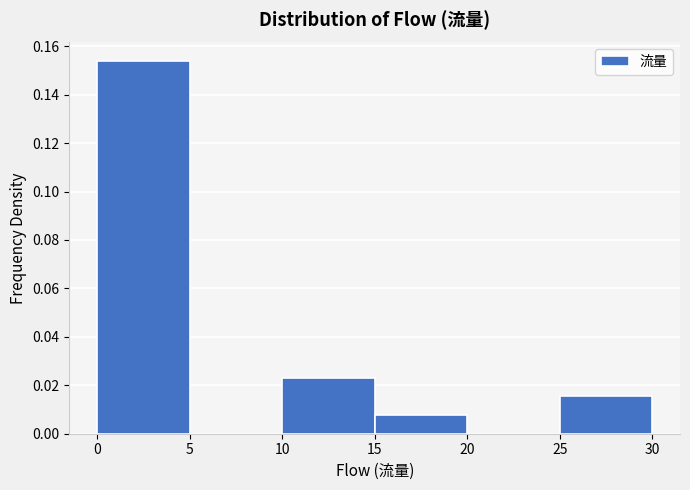

Reading left to right, transcribe this chart: for each bar, give the range it covers on the x-axis and its height. The values are not printed on the chart, so give them approximately, as read against the axis.

0 to 5: 0.154
5 to 10: 0
10 to 15: 0.024
15 to 20: 0.008
20 to 25: 0
25 to 30: 0.016